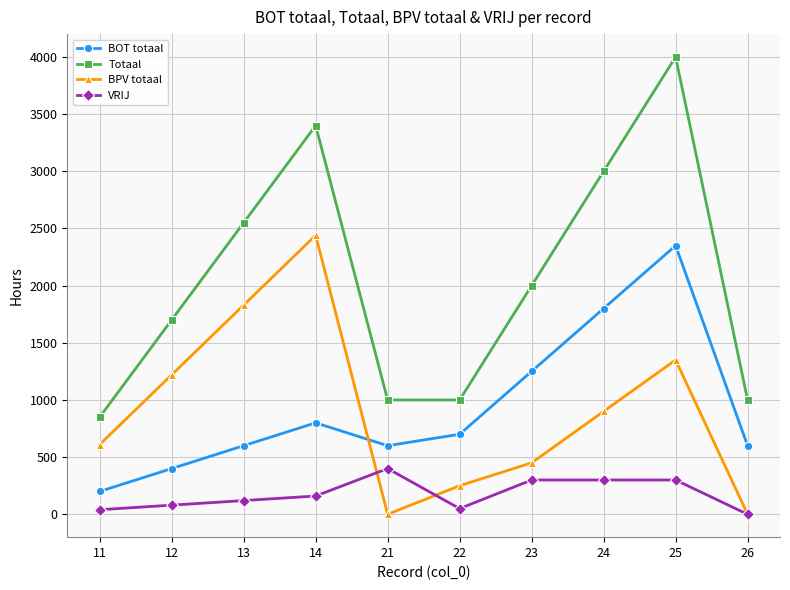

What is the difference between the maximum and minimum values in the BPV totaal series?

2440